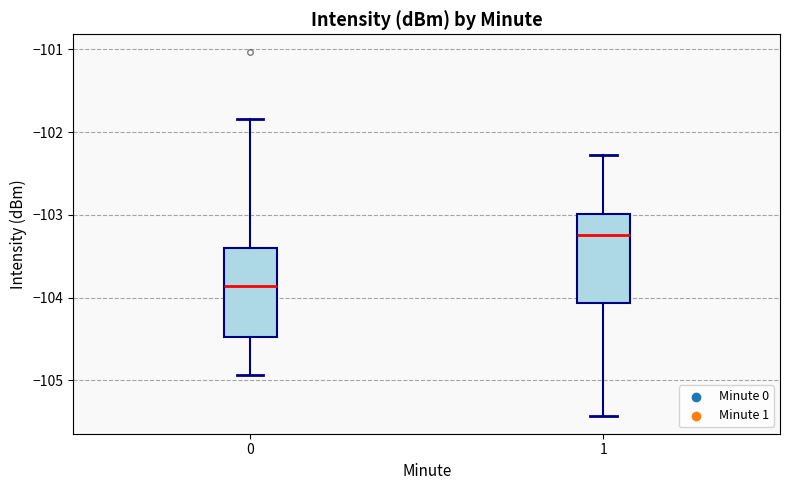

Where does the lower whisker of the box at x = 1 end on the y-axis? The values are not printed on the chart, so give them approximately, as read against the axis.

-105.4